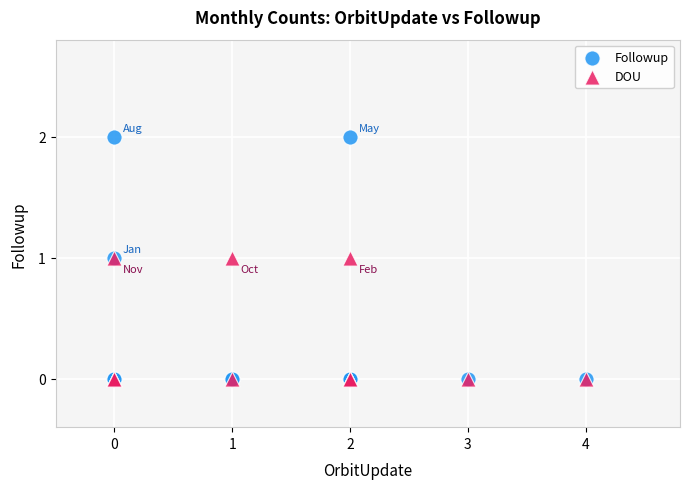

What are all the series names shown in the legend?

Followup, DOU